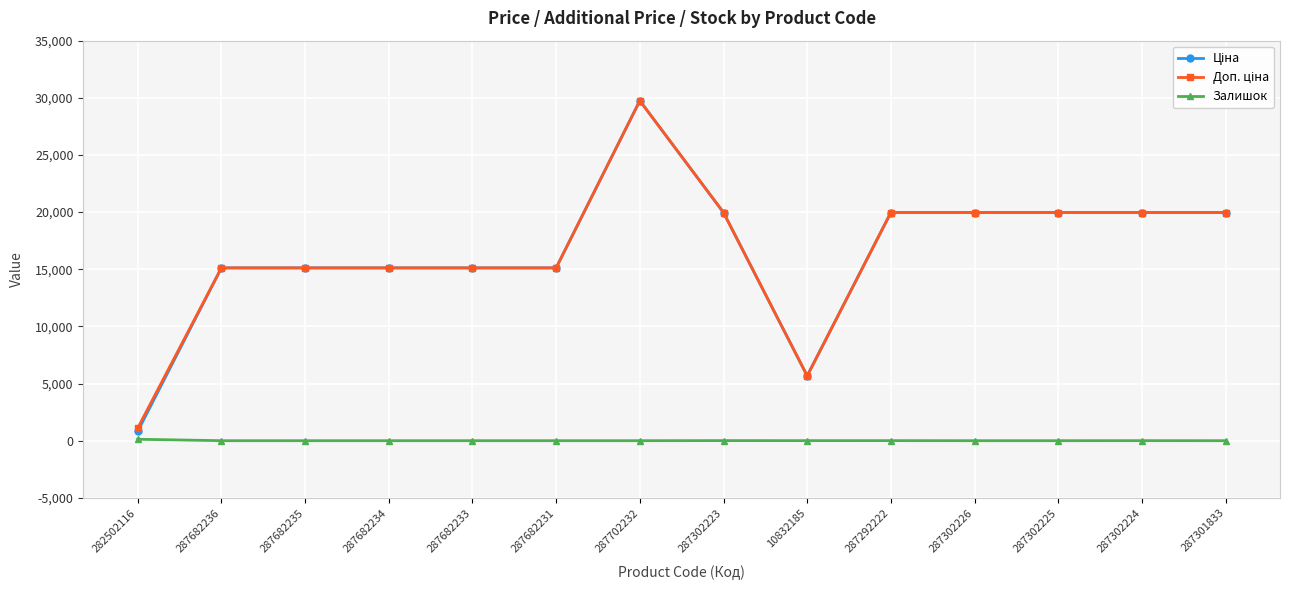

Is it true that Залишок equals 0.0 at 287682234?

True